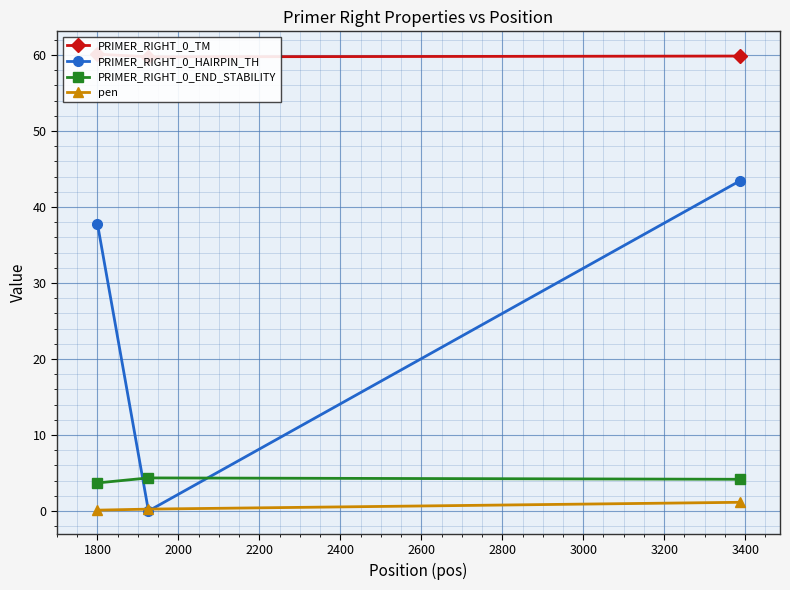

Is this an area chart (filled region under the line)?

No